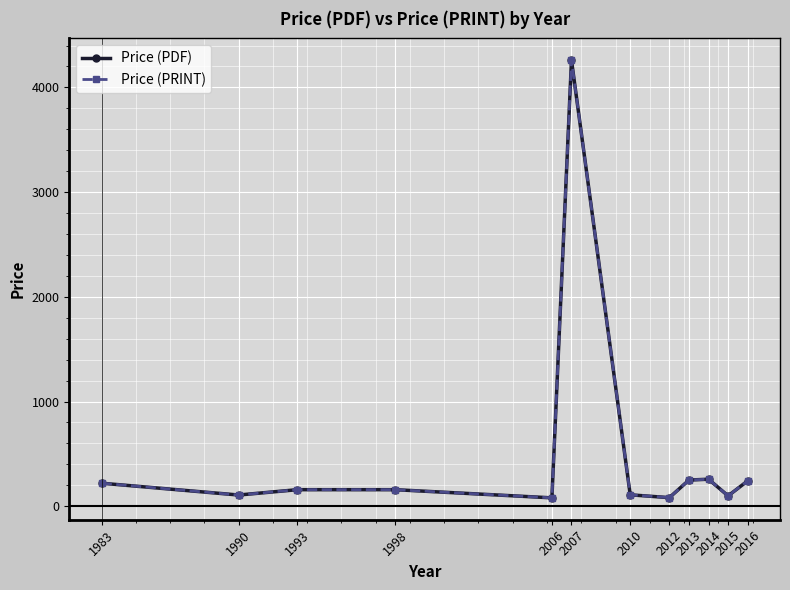

Is this an area chart (filled region under the line)?

No